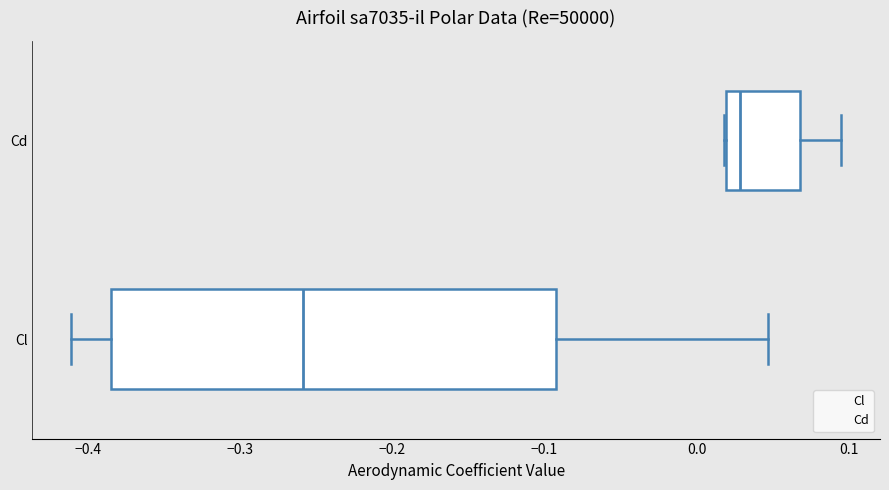

Where is the left edge of the box for Cl on the x-axis? The values are not printed on the chart, so give them approximately, as read against the axis.

-0.39